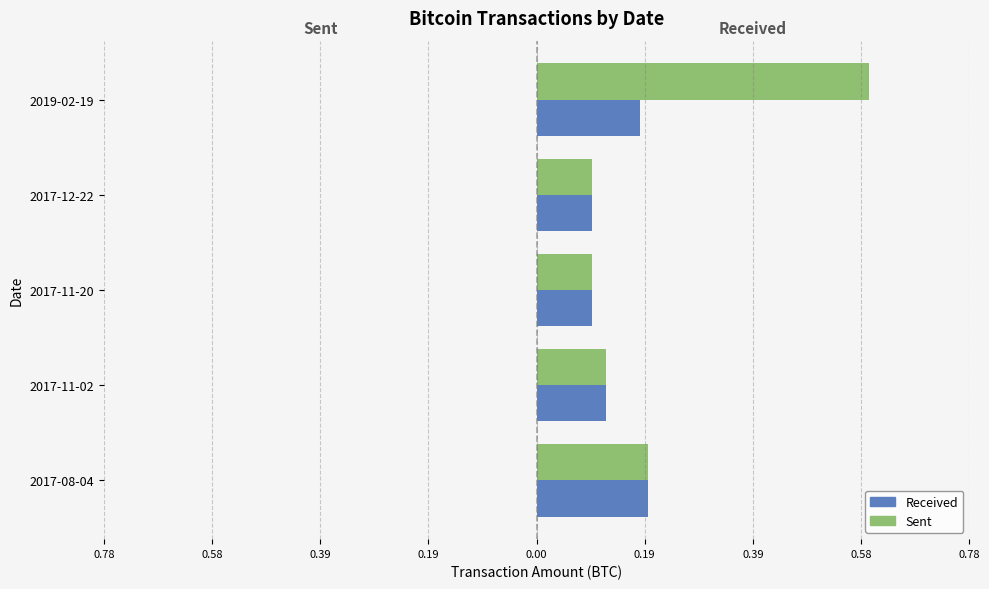

Reading left to right, transcribe all the data shown in this chart.

Sent: 0.2	0.1	0.1	0.1	0.6
Received: 0.2	0.1	0.1	0.1	0.2